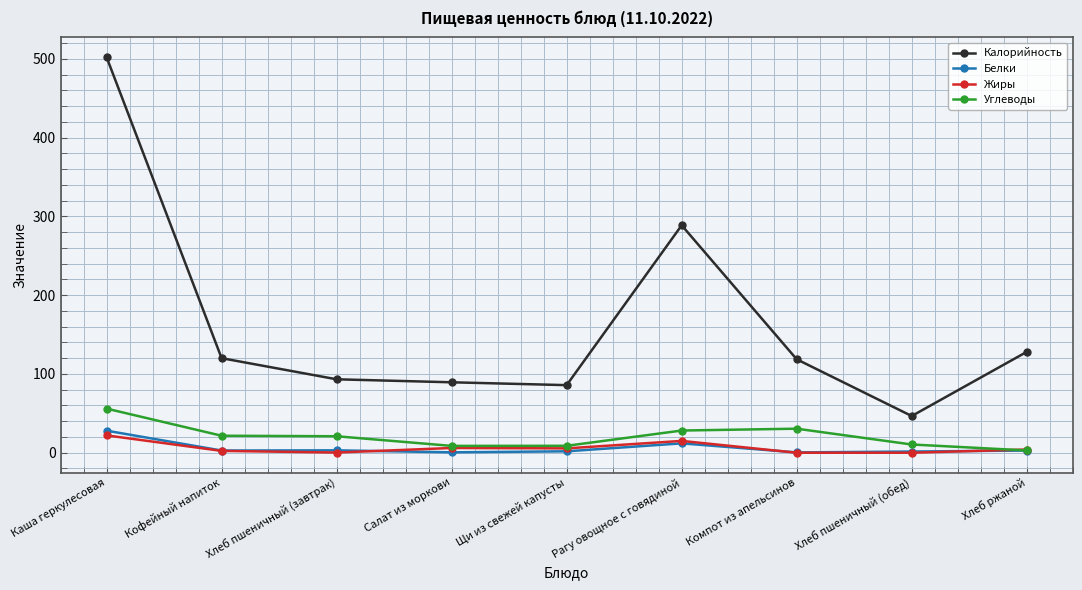

What is the value of the Жиры point at the 6th from the left?

15.0